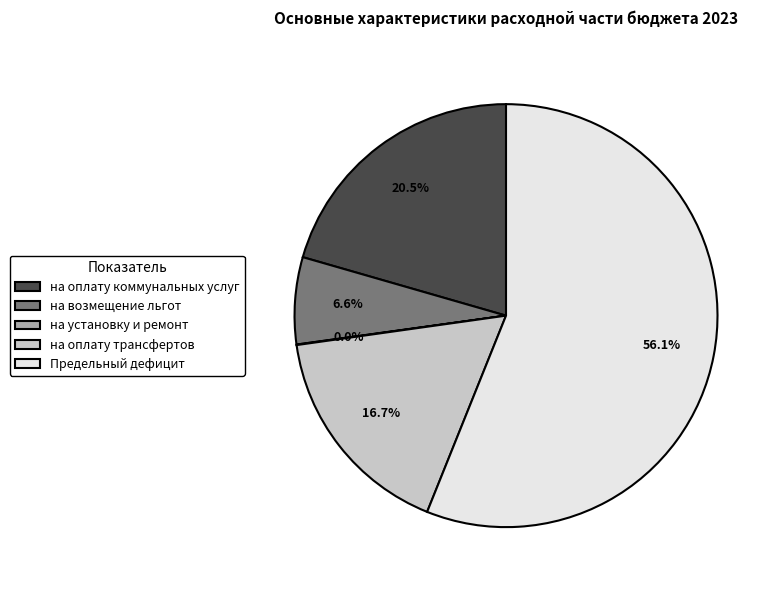

Is there a majority slice in this chart?

Yes